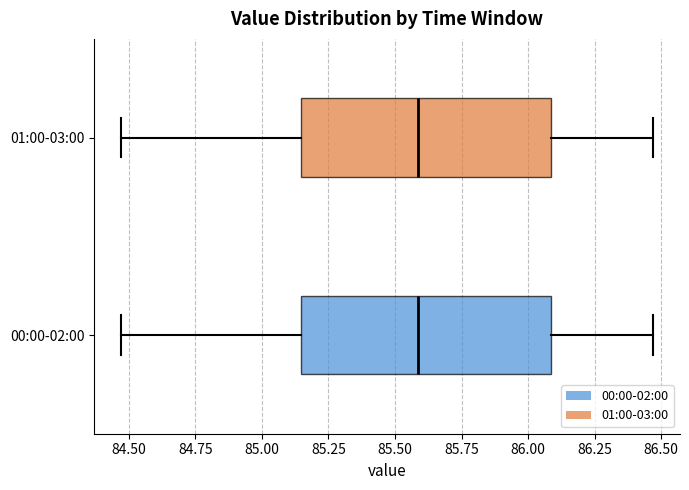

Where is the right edge of the box for 00:00-02:00 on the x-axis? The values are not printed on the chart, so give them approximately, as read against the axis.

86.10